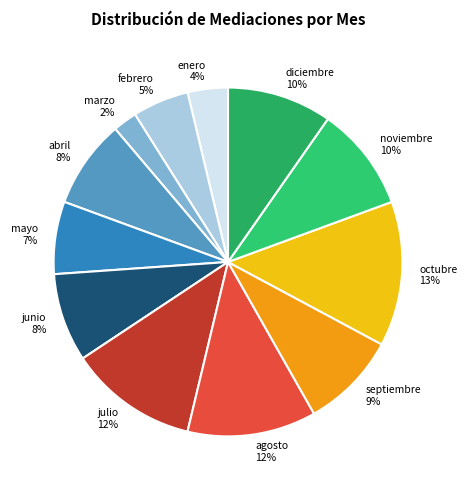

Is it true that noviembre is 10% of the pie?

True